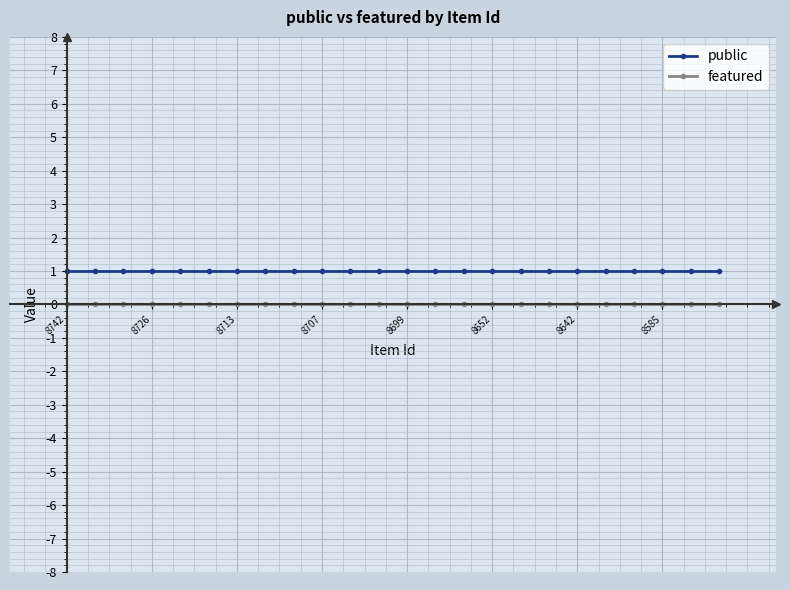

True or false: featured and public intersect in this chart.

False